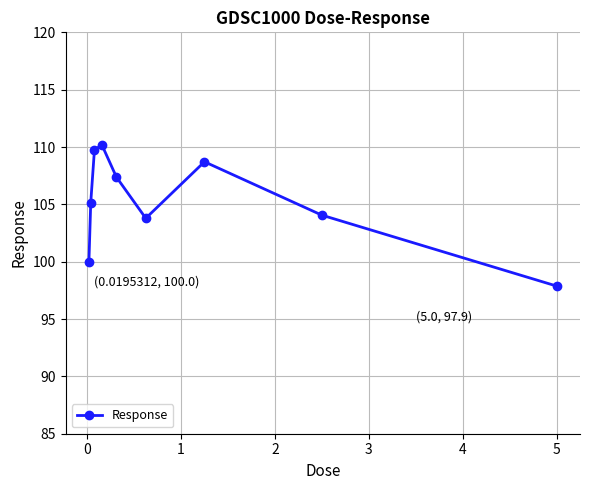

What is the greatest value displayed?

110.2